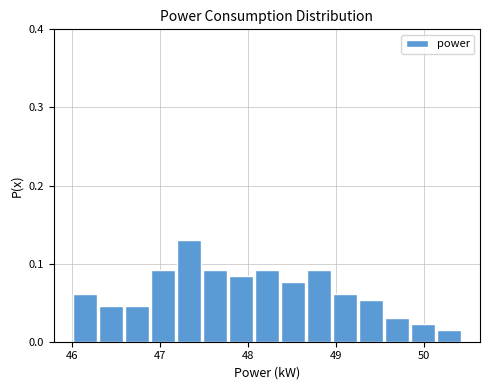

Around what value on the x-axis is the tallest bar? Give the approximate position of its centre, as read against the axis.

47.3